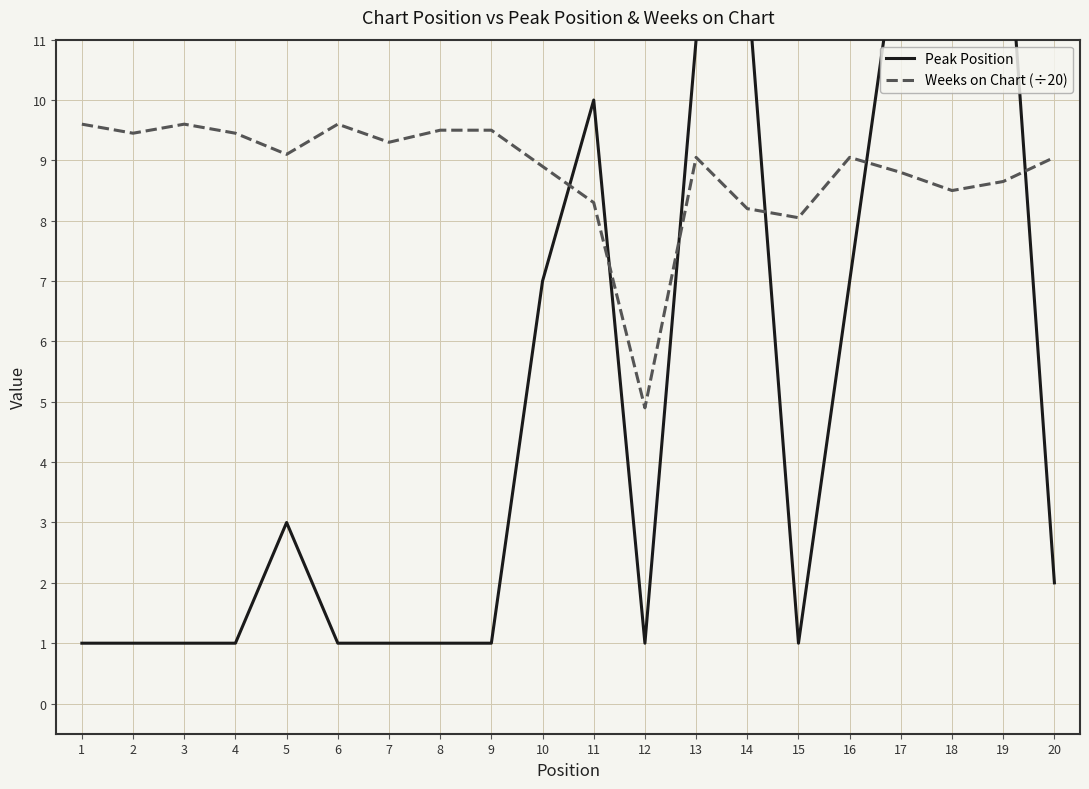

Reading left to right, extract all data points from this chart.

Peak Position: 1.0	1.0	1.0	1.0	3.0	1.0	1.0	1.0	1.0	7.0	10.0	1.0	11.0	12.0	1.0	7.0	13.0	12.0	14.0	2.0
Weeks on Chart (÷20): 9.6	9.4	9.6	9.4	9.1	9.6	9.3	9.5	9.5	8.9	8.3	4.9	9.1	8.2	8.1	9.1	8.8	8.5	8.7	9.1